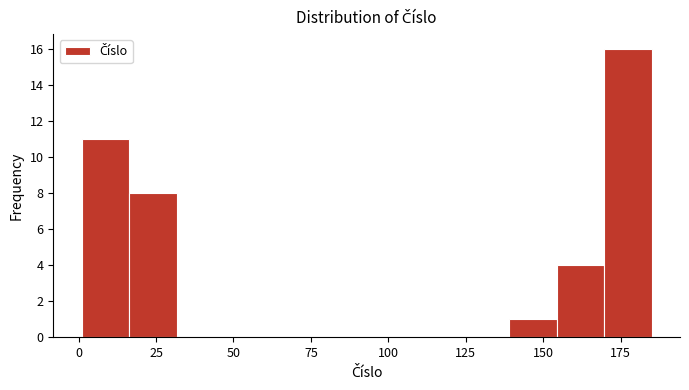

Around what value on the x-axis is the tallest bar? Give the approximate position of its centre, as read against the axis.

175